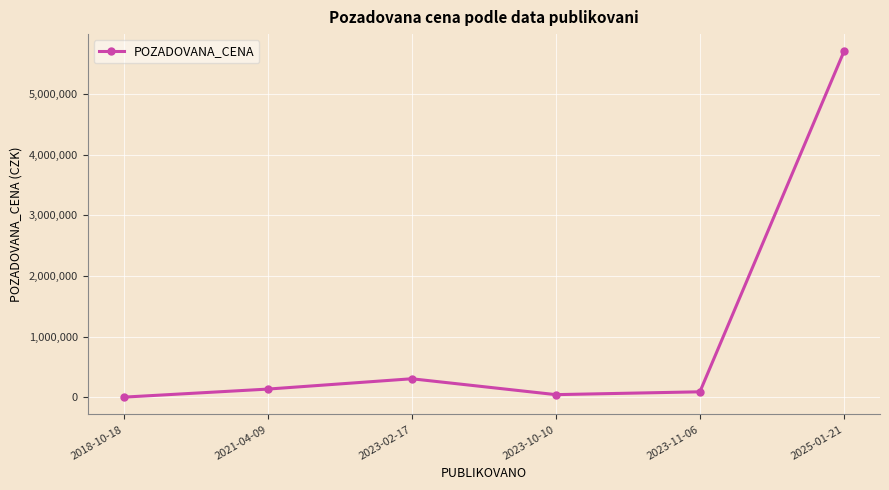

Reading right to left, list all the values displayed in this chart.

2025-01-21=5700000	2023-11-06=91000	2023-10-10=44268	2023-02-17=306000	2021-04-09=135680	2018-10-18=2980